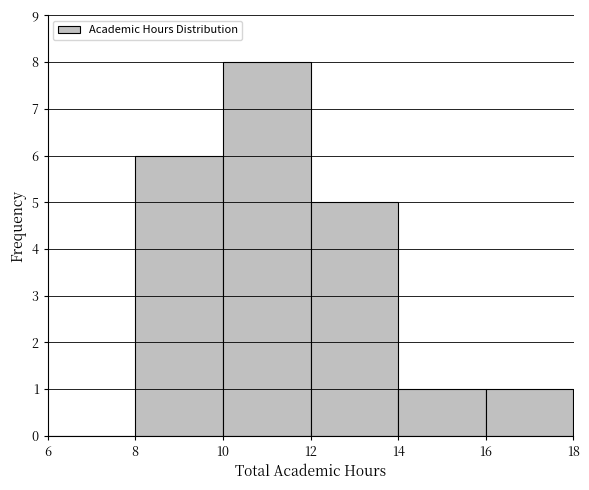

Reading left to right, transcribe this chart: for each bar, give the range it covers on the x-axis and its height. The values are not printed on the chart, so give them approximately, as read against the axis.

6 to 8: 0
8 to 10: 6
10 to 12: 8
12 to 14: 5
14 to 16: 1
16 to 18: 1